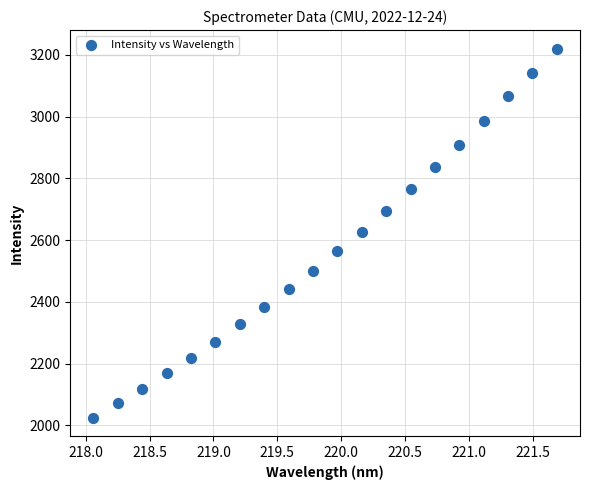

What is the range of X values (max minus min)?

3.6